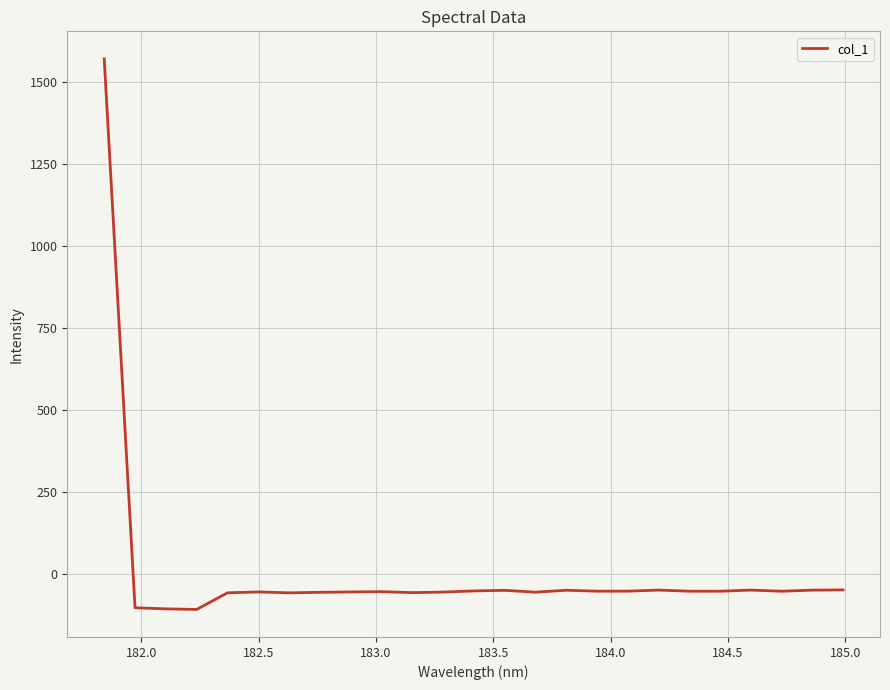

What is the difference between the maximum and minimum values?

1680.0